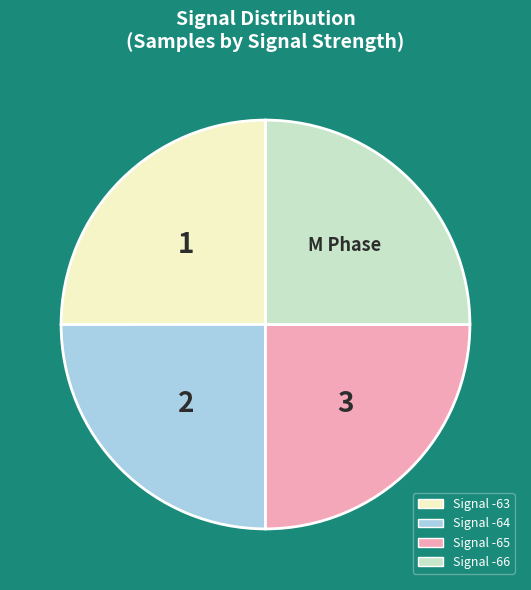

Does any single category account for the majority?

No